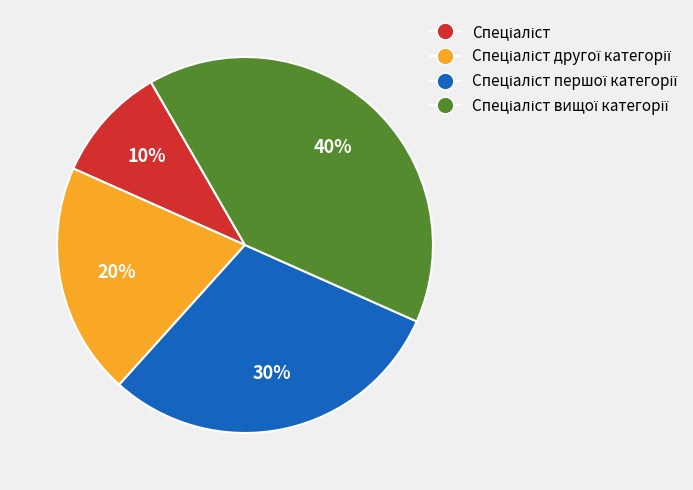

Is there a majority slice in this chart?

No